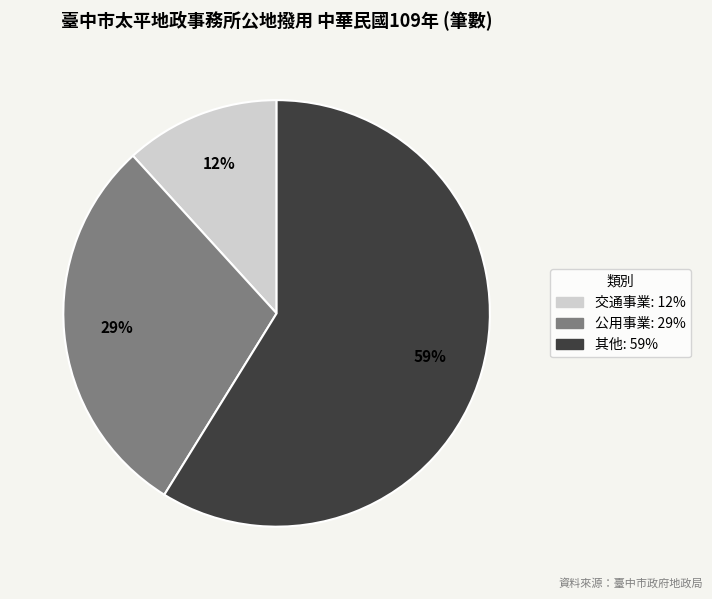

How many segments does this pie chart have?

3